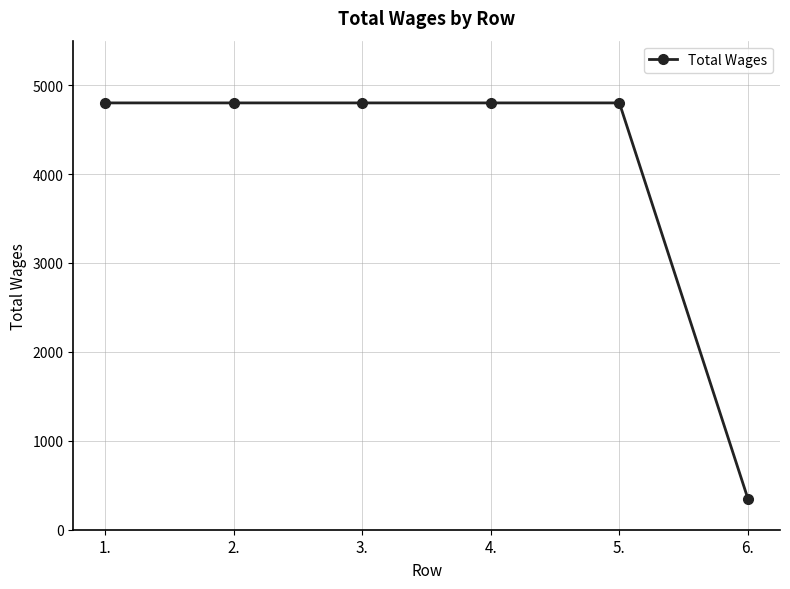

What is the difference between the second highest and minimum values?

4450